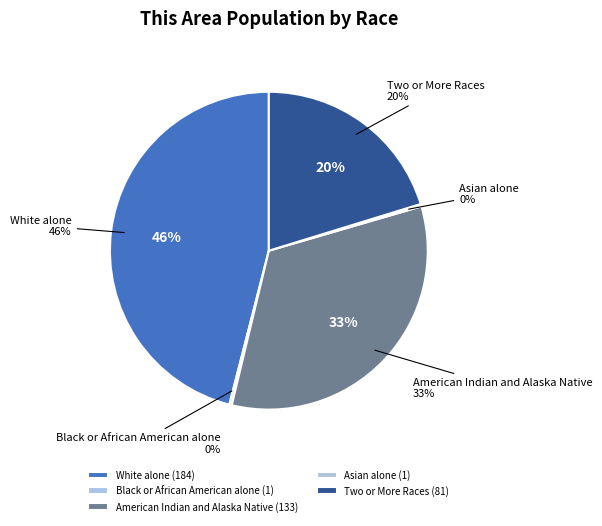

Which has a higher value, White alone or Asian alone?

White alone